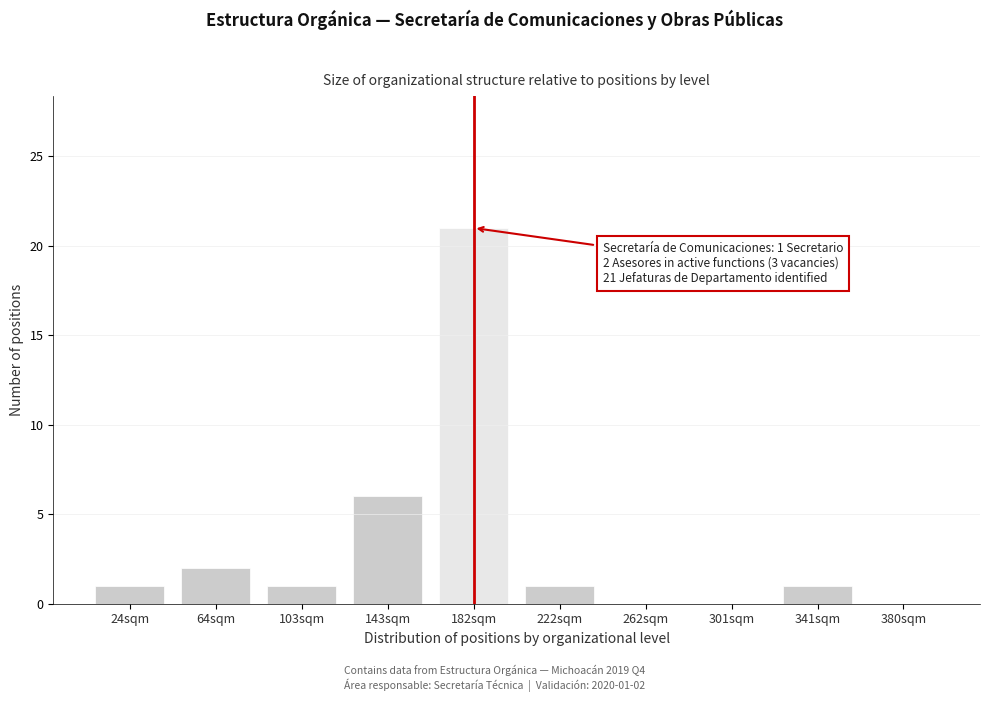

Reading left to right, extract all data points from this chart.

24sqm=1	64sqm=2	103sqm=1	143sqm=6	182sqm=21	222sqm=1	262sqm=0	301sqm=0	341sqm=1	380sqm=0